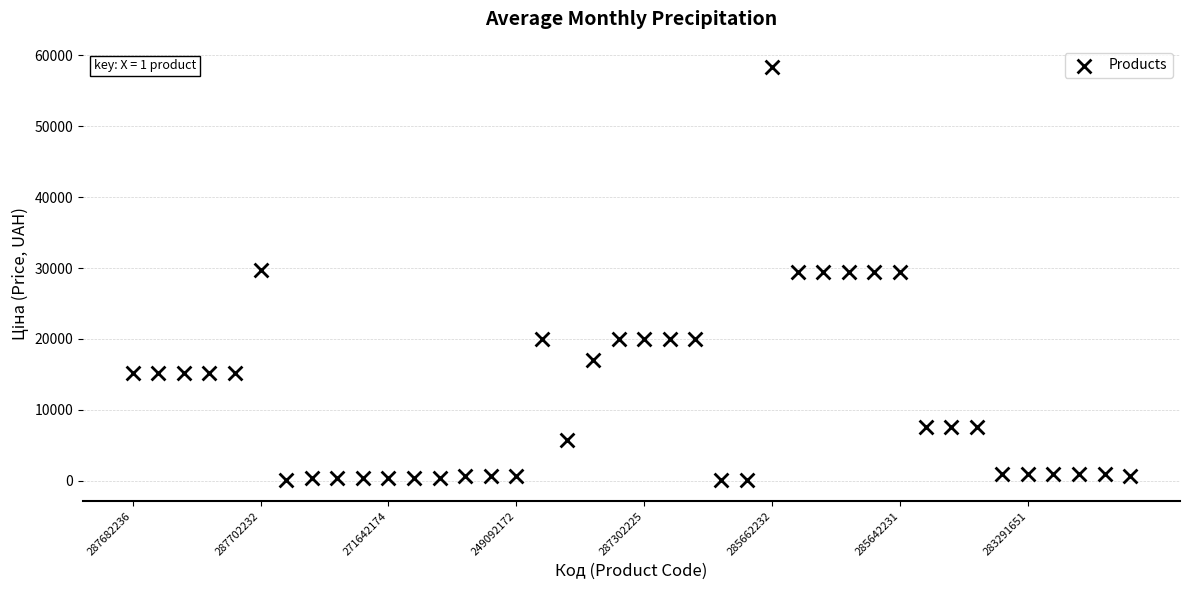

What is the range of Y values (max minus min)?

58394.5